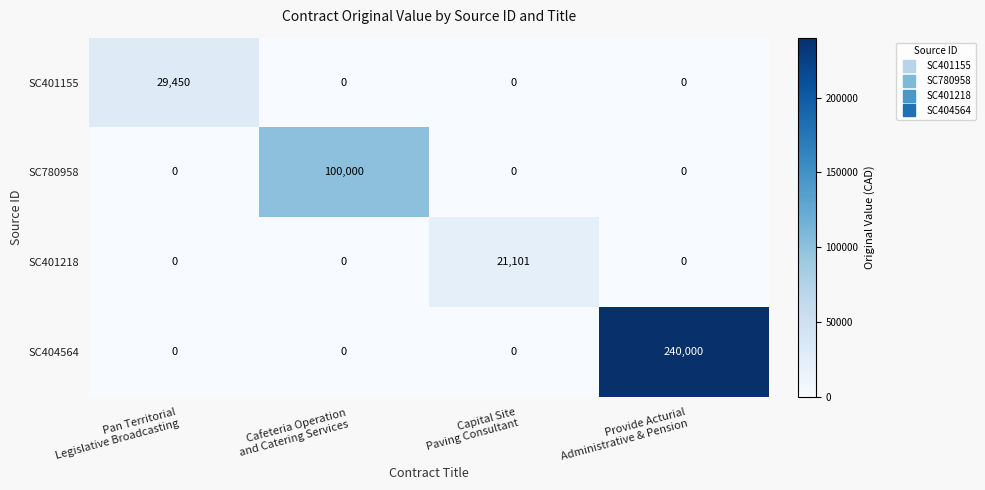

Rank the series by their maximum value, from lowest to highest.

SC401218, SC401155, SC780958, SC404564